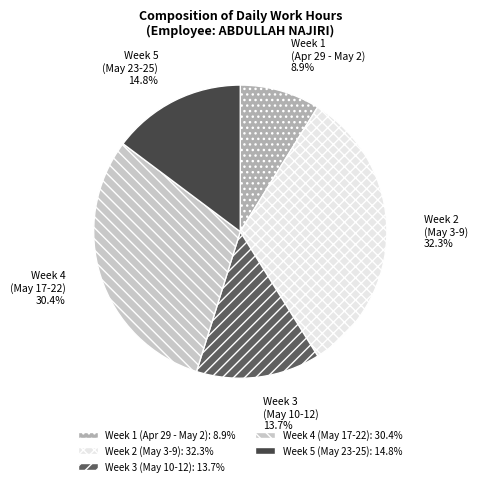

Rank the categories by value from highest to lowest.

Week 2 (May 3-9): 32.3%, Week 4 (May 17-22): 30.4%, Week 5 (May 23-25): 14.8%, Week 3 (May 10-12): 13.7%, Week 1 (Apr 29 - May 2): 8.9%